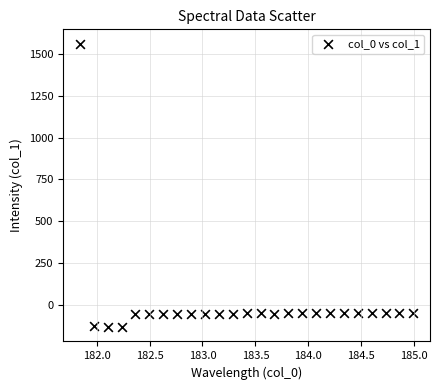

What is the range of X values (max minus min)?

3.1